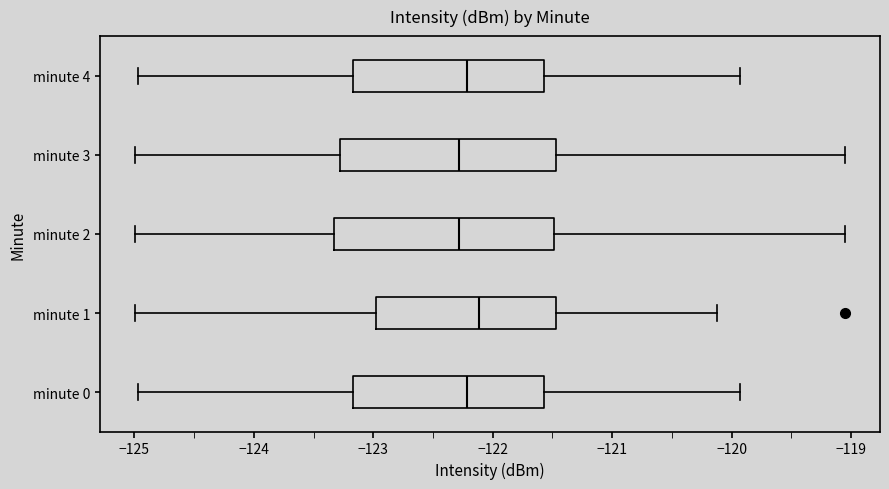

Where does the left whisker of the box for minute 2 end on the x-axis? The values are not printed on the chart, so give them approximately, as read against the axis.

-125.0